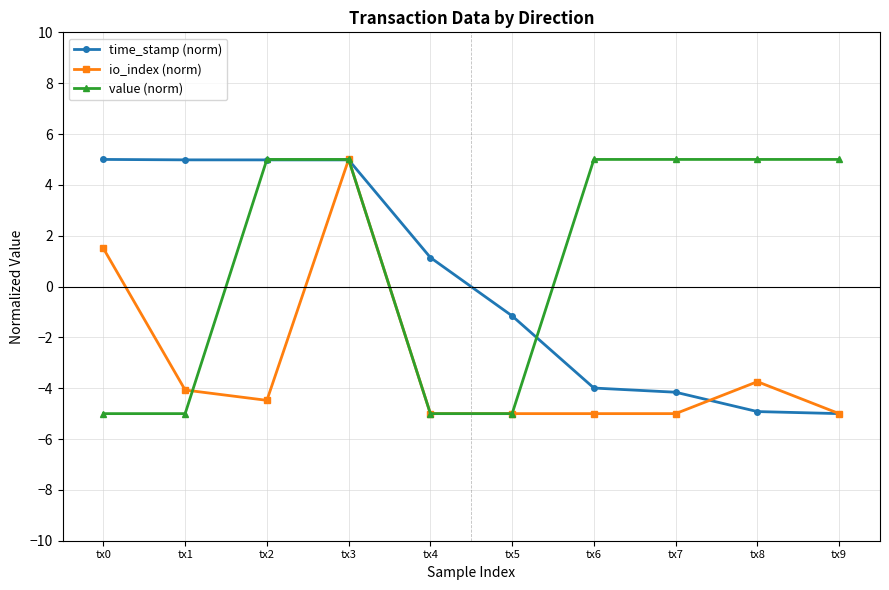

What is the minimum value shown in the chart?

-5.0